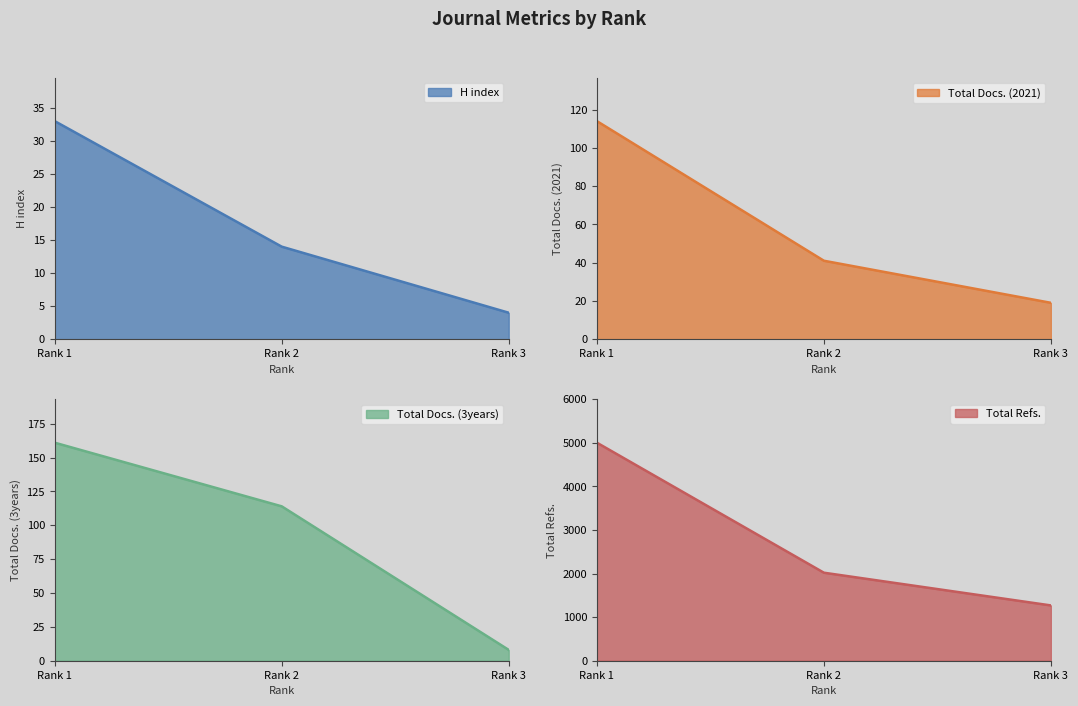

True or false: Total Docs. (2021) has a value of 19 at Rank 3.

True